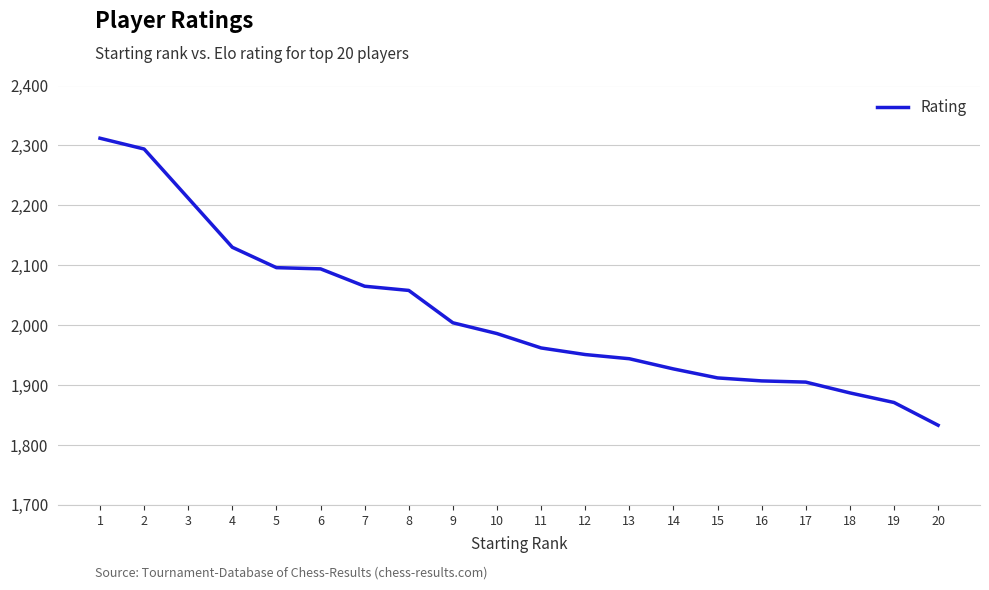

What is the change in value from 11 to 16?

-55